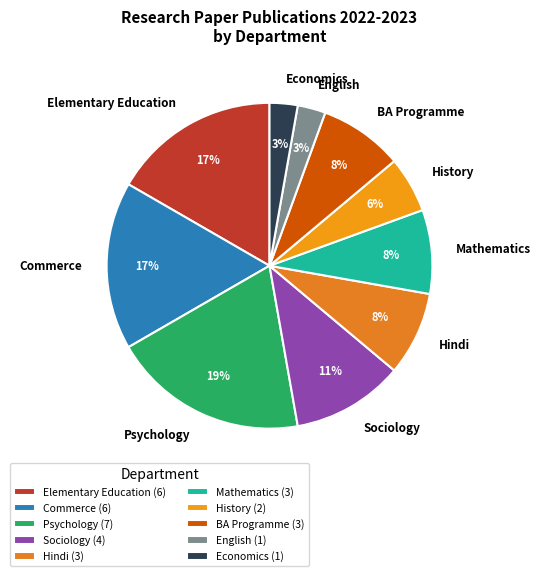

Is there a majority slice in this chart?

No